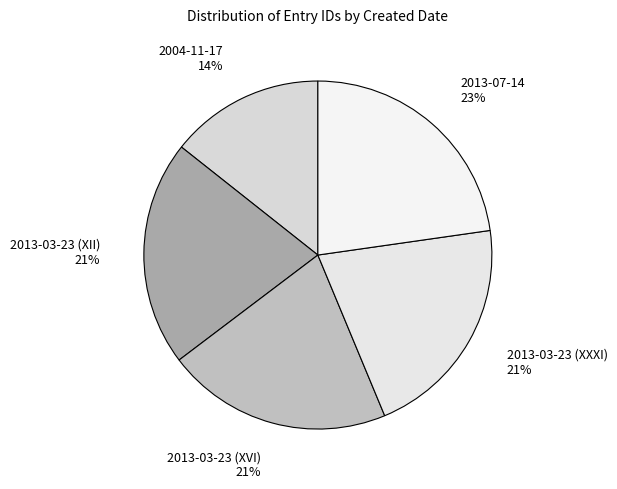

What percentage is the 2013-07-14 slice, to the nearest percent?

23%